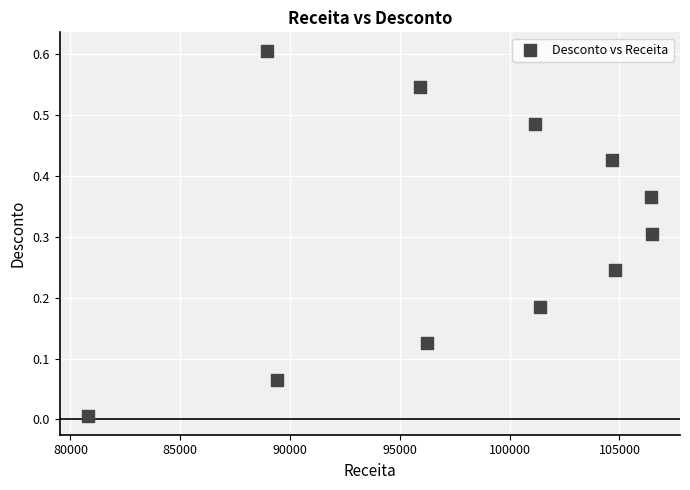

What is the average Y value?

0.3